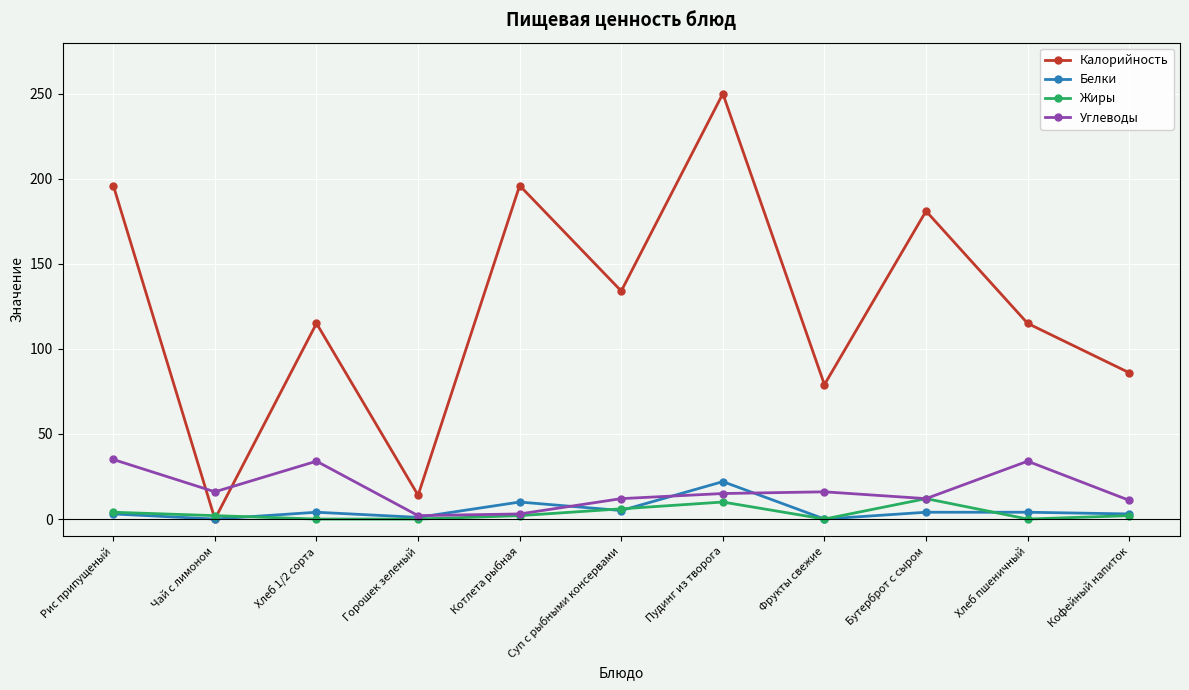

At which label does Белки reach its peak?

Пудинг из творога